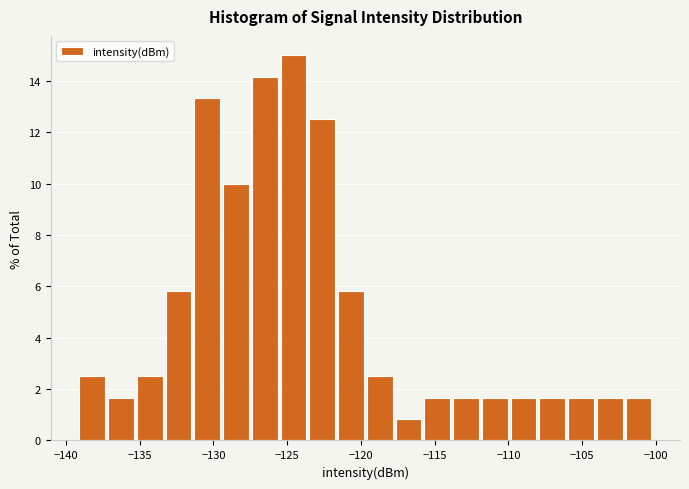

Around what value on the x-axis is the tallest bar? Give the approximate position of its centre, as read against the axis.

-124.5